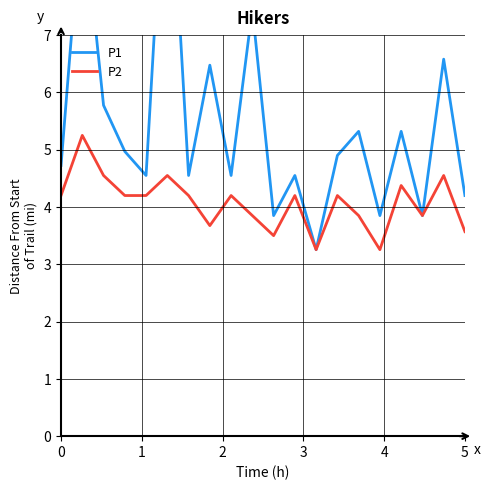

What is the minimum value for P2?

3.3